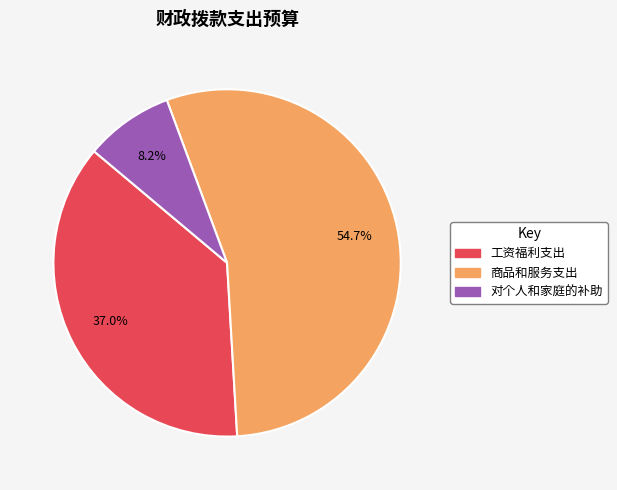

What percentage is the 工资福利支出 slice, to the nearest percent?

37%